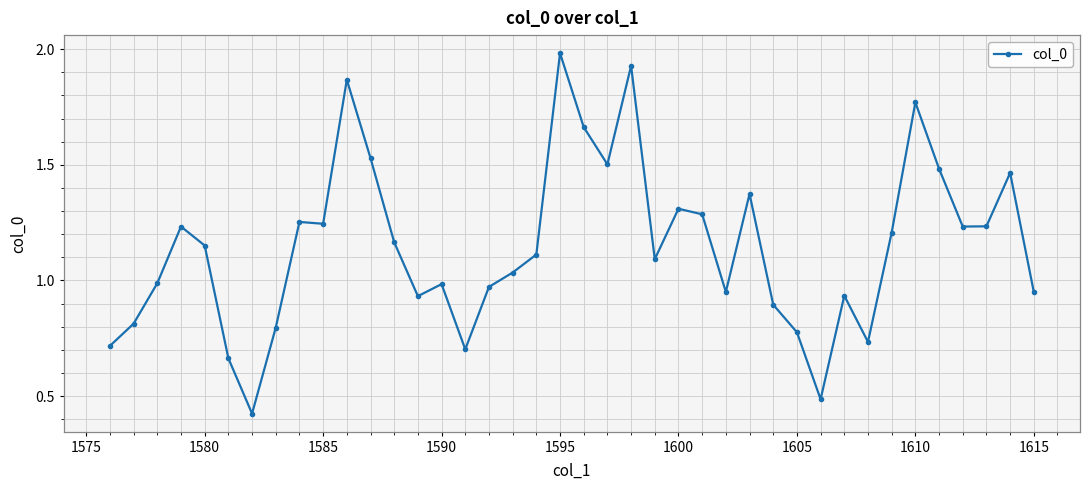

What is the sum of all values?

45.8